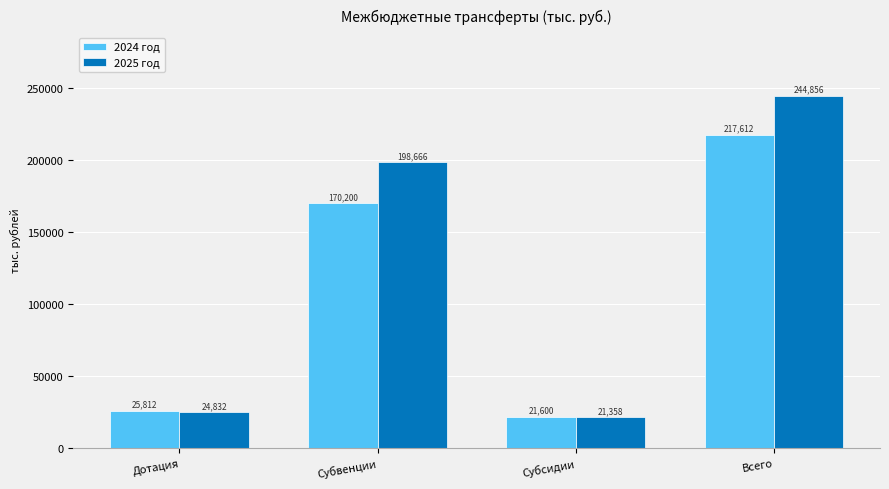

The 2025 год series shows 7245.2 at Дотация. True or false?

False